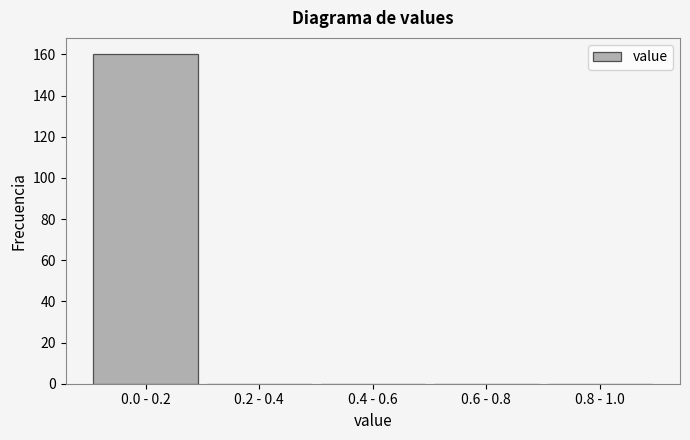

Reading right to left, what are all the values shown in this chart?

0.8 - 1.0=0	0.6 - 0.8=0	0.4 - 0.6=0	0.2 - 0.4=0	0.0 - 0.2=160